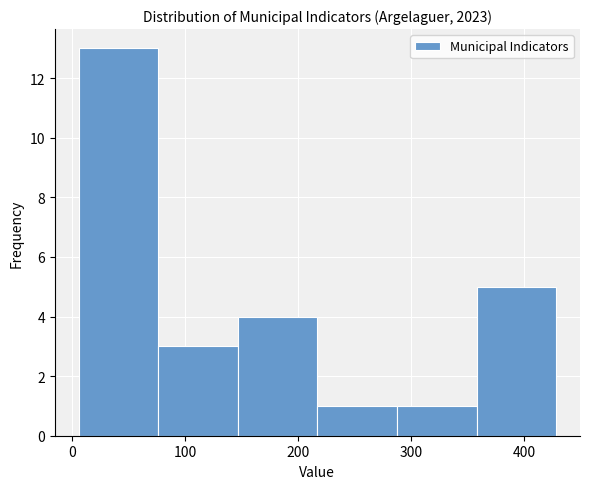

Reading left to right, transcribe this chart: for each bar, give the range it covers on the x-axis and its height. Neither the bar edges nor the heights are printed on the chart, so give them approximately, as read against the axes.

10 to 80: 13
80 to 150: 3
150 to 220: 4
220 to 290: 1
290 to 360: 1
360 to 430: 5